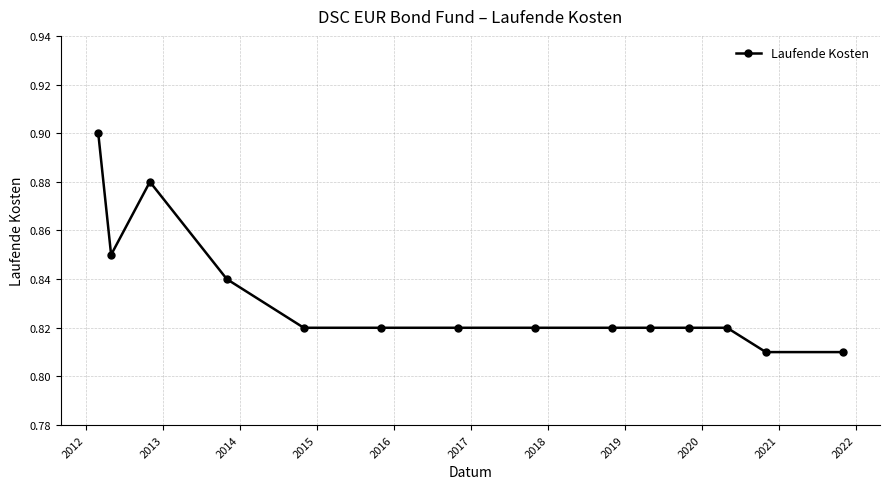

How many values are between 0 and 1?

14